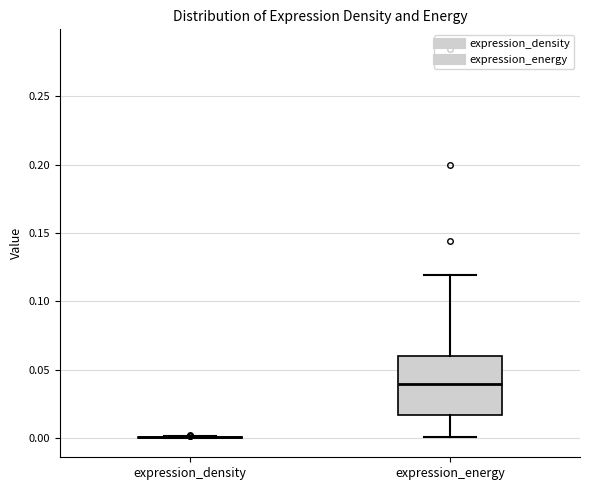

Where does the lower whisker of the box for expression_energy end on the y-axis? The values are not printed on the chart, so give them approximately, as read against the axis.

0.000